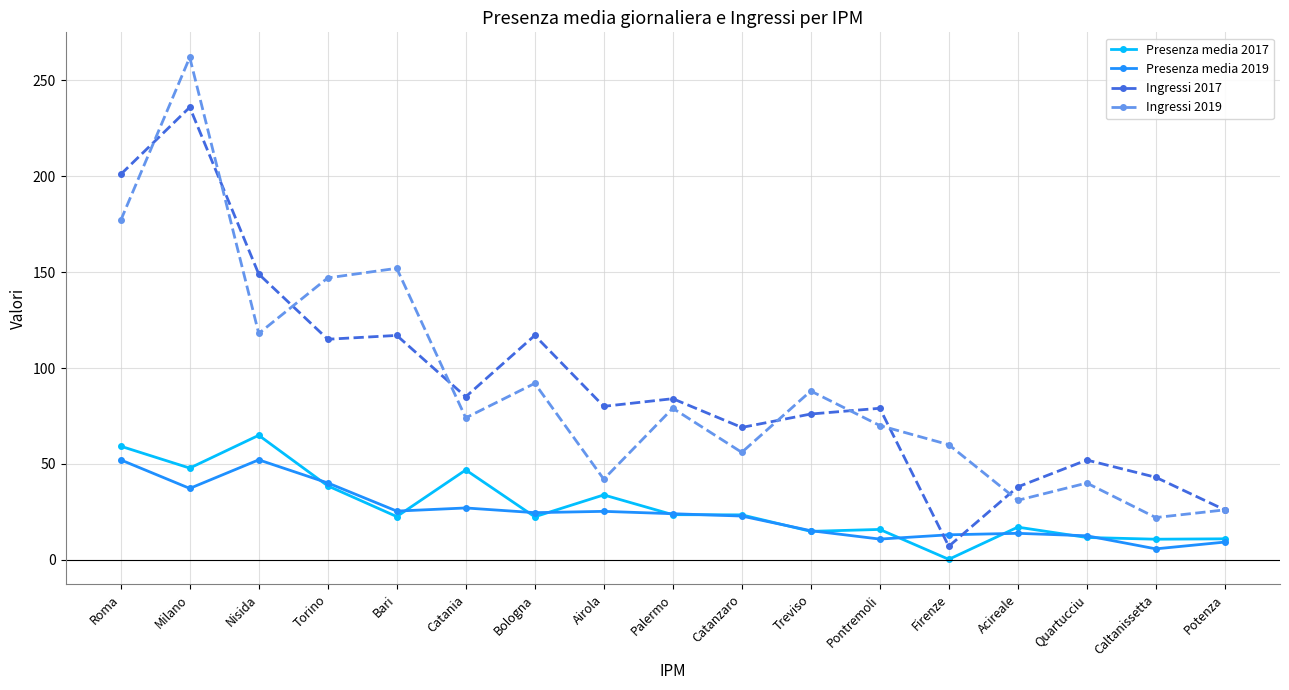

What is the label of the 2nd point from the right?

Caltanissetta